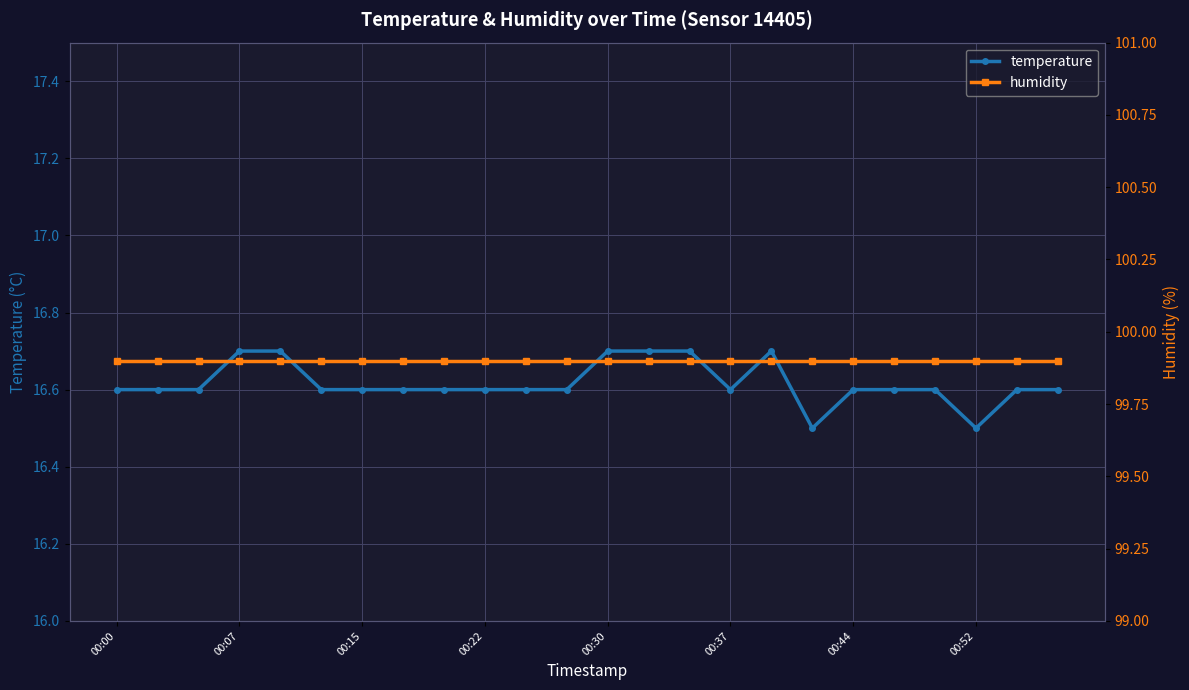

At which category does the chart reach its peak across all series?

00:00